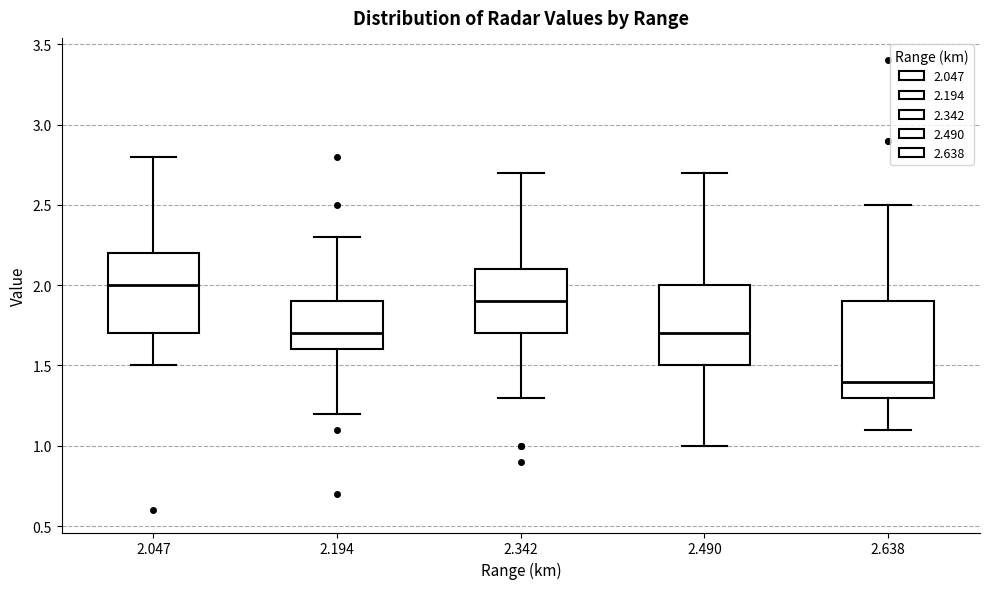

Which box has the highest median line?

2.047